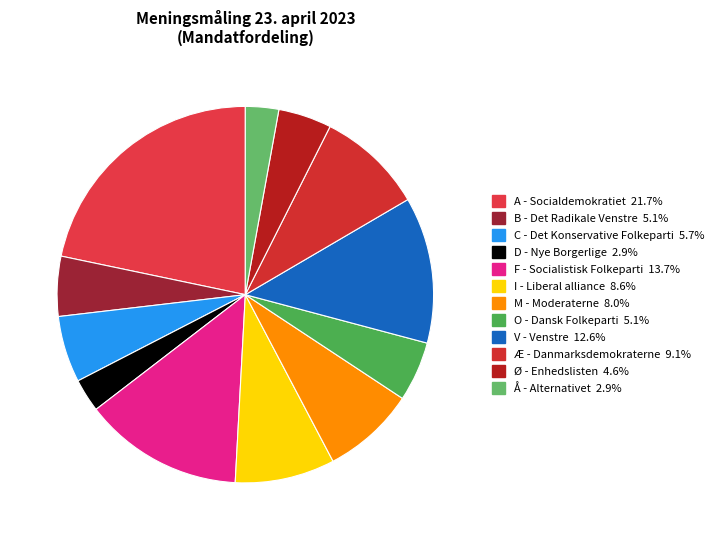

The M - Moderaterne slice represents 19% of the pie. True or false?

False